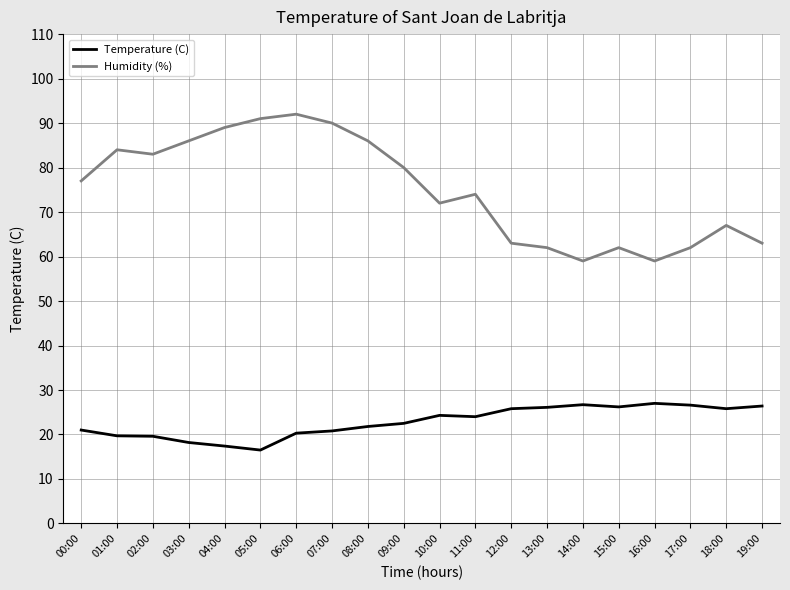

What is the difference between the maximum and minimum values in the Humidity (%) series?

33.0